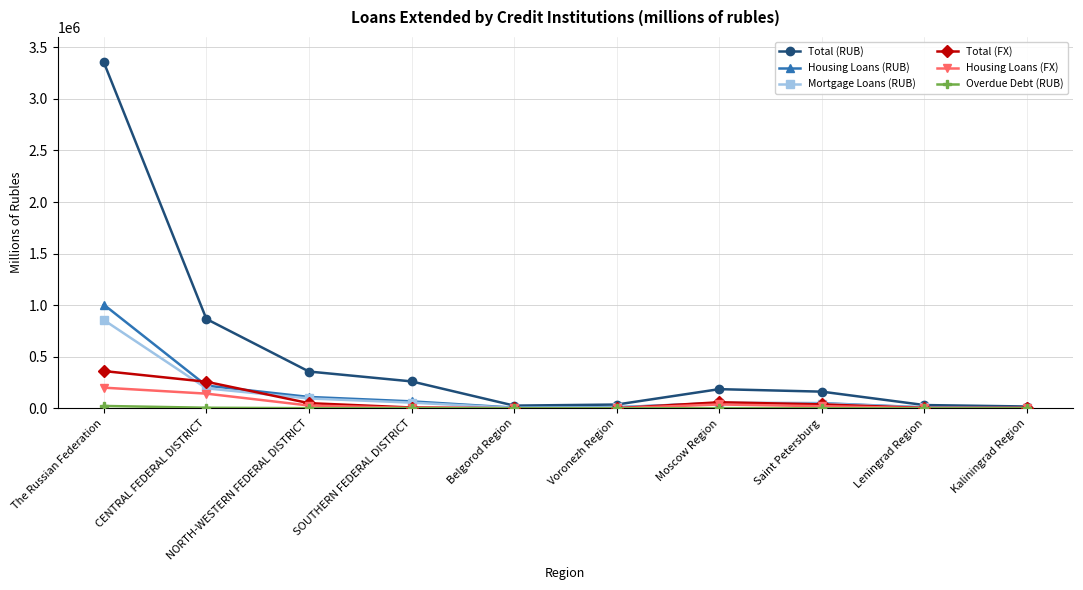

Where is Mortgage Loans (RUB) nearest to the value 430184?

CENTRAL FEDERAL DISTRICT